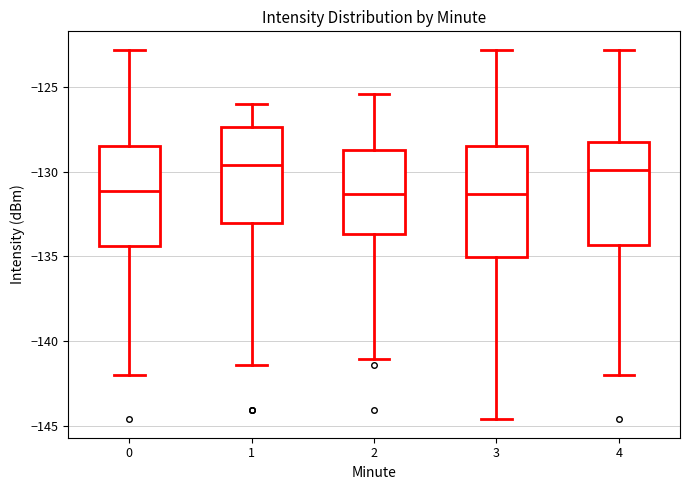

Where is the lower edge of the box at x = 1 on the y-axis? The values are not printed on the chart, so give them approximately, as read against the axis.

-133.0